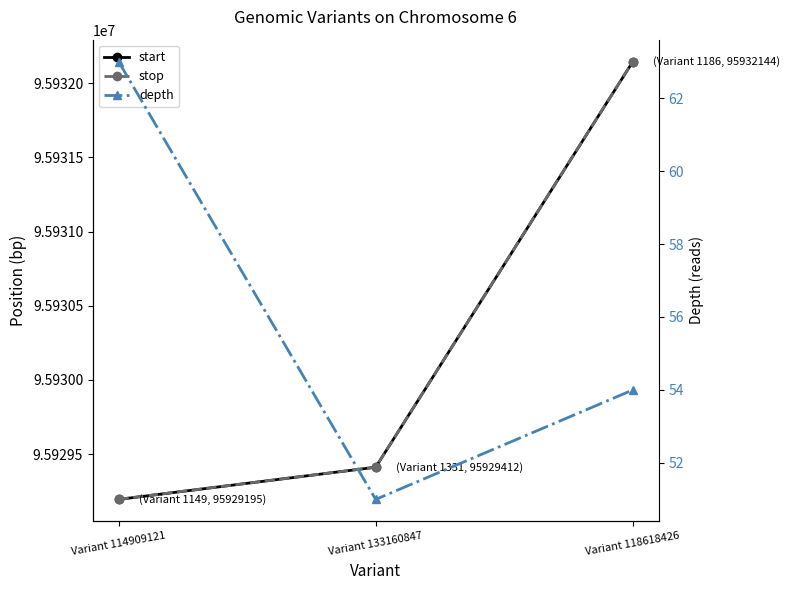

What is the label of the 2nd point from the right?

Variant 133160847